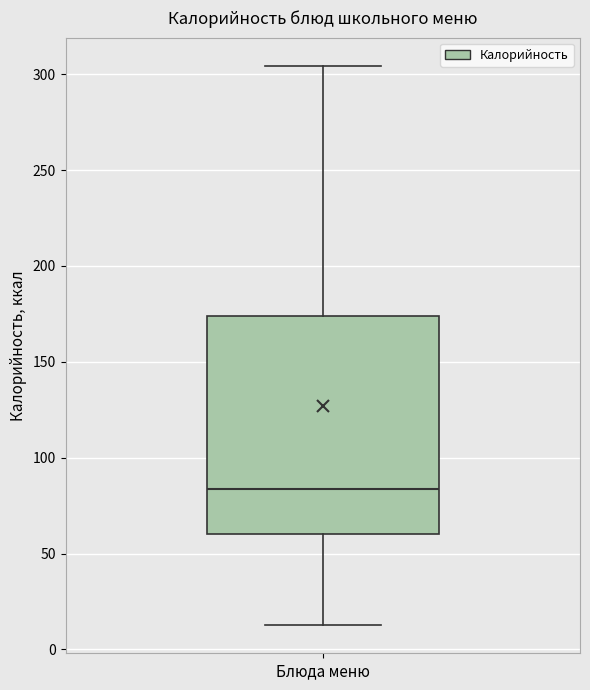

Transcribe this box plot: give where the median line is, the range the box spans, and where the two whiskers end, as read against the y-axis. The values are not printed on the chart, so give them approximately, as read against the axis.

median 85, box 60 to 175, whiskers 15 to 305